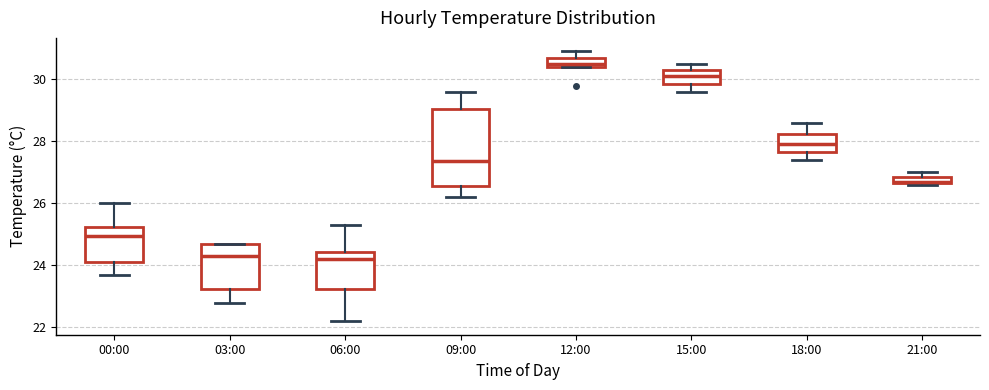

Which box has the highest median line?

12:00